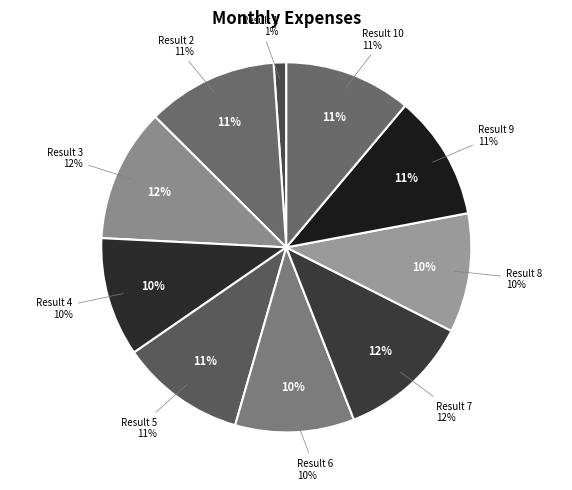

Is the sum of 8 and 6 greater than half?

No